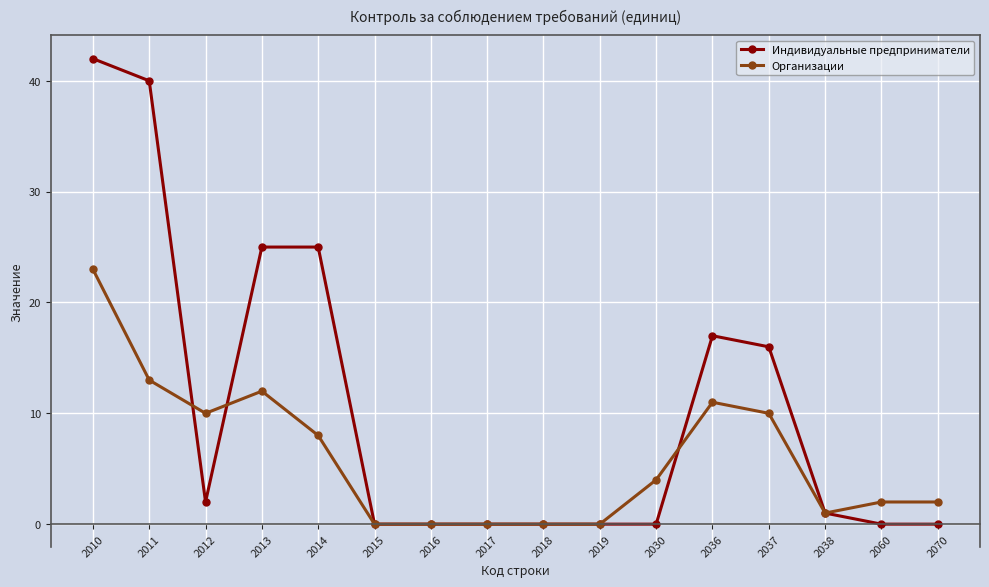

True or false: Индивидуальные предприниматели has a value of 0 at 2019.

True